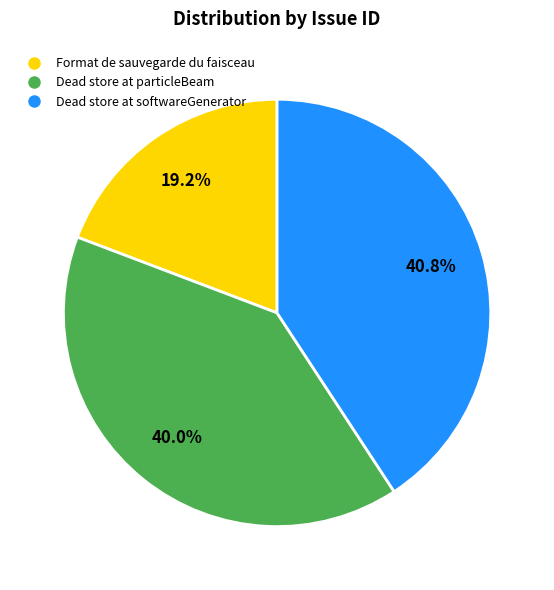

How many segments does this pie chart have?

3